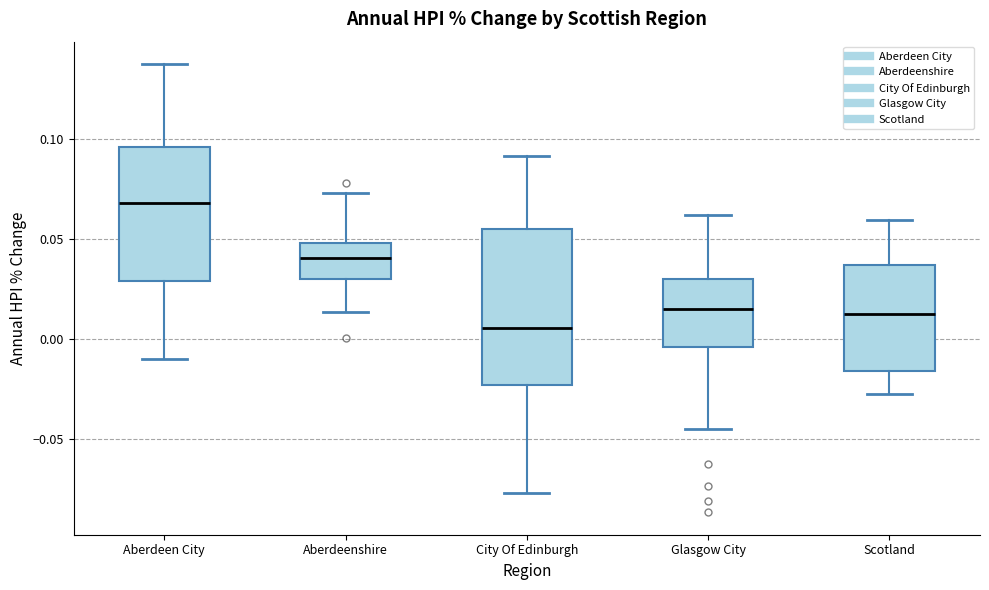

Where does the upper whisker of the box for Glasgow City end on the y-axis? The values are not printed on the chart, so give them approximately, as read against the axis.

0.060